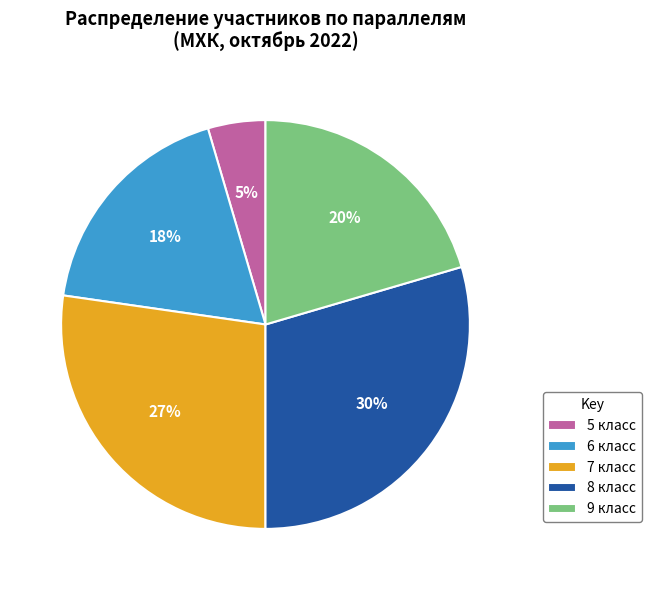

Which category has the biggest portion of the pie?

8 класс